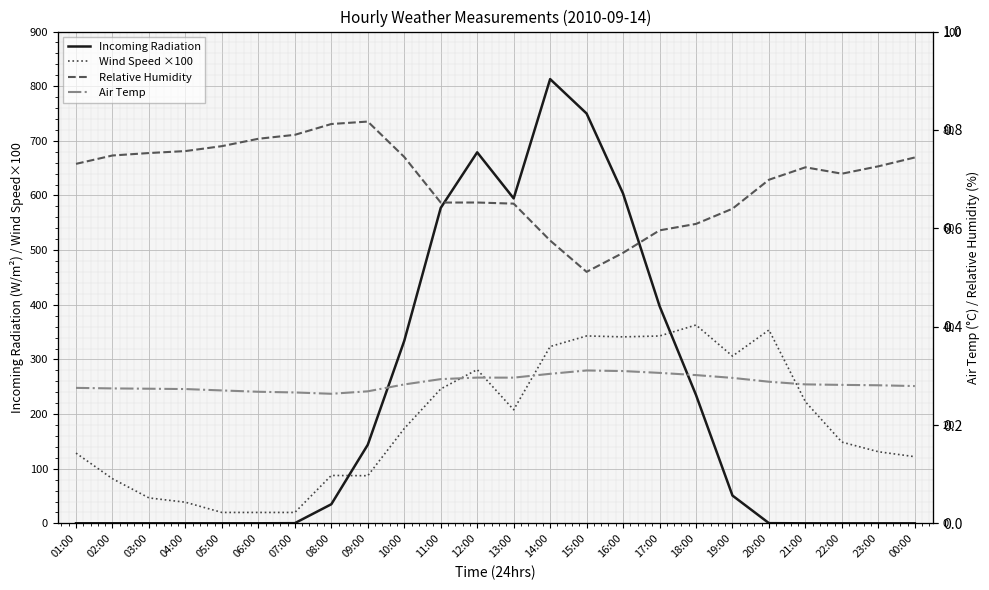

Rank the categories by Air Temp value from highest to lowest.

15:00, 16:00, 17:00, 14:00, 18:00, 12:00, 13:00, 19:00, 11:00, 20:00, 21:00, 10:00, 22:00, 23:00, 00:00, 01:00, 02:00, 03:00, 04:00, 05:00, 09:00, 06:00, 07:00, 08:00